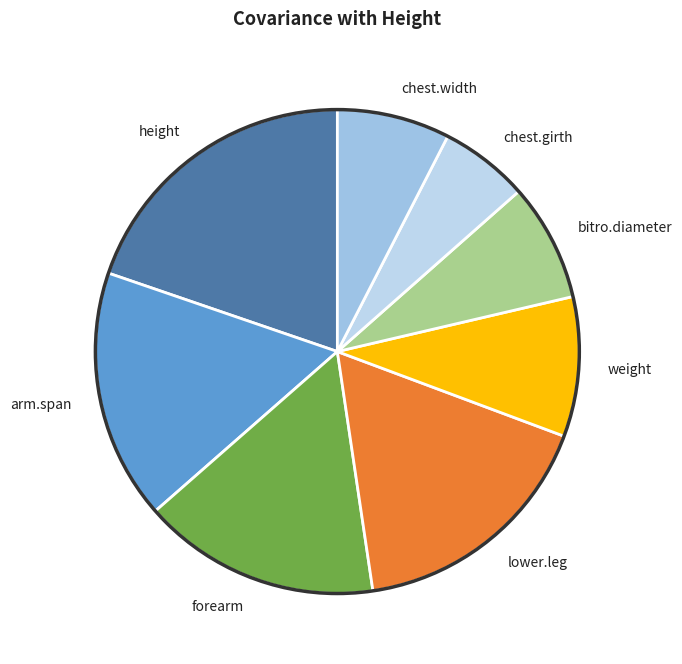

What is the largest slice in the pie chart?

height